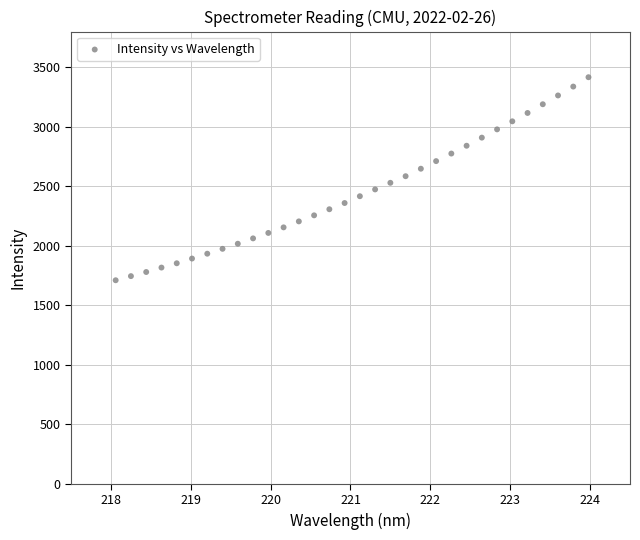

What is the range of Y values (max minus min)?

1706.0